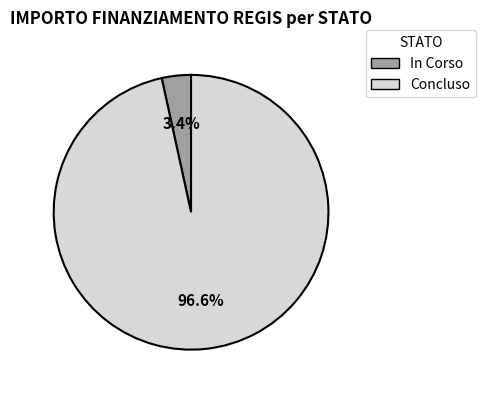

Is there any slice that represents more than half of the pie?

Yes